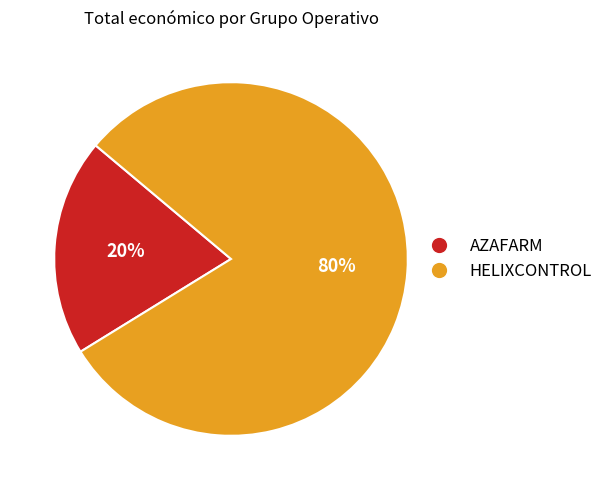

Rank the categories by value from highest to lowest.

HELIXCONTROL, AZAFARM